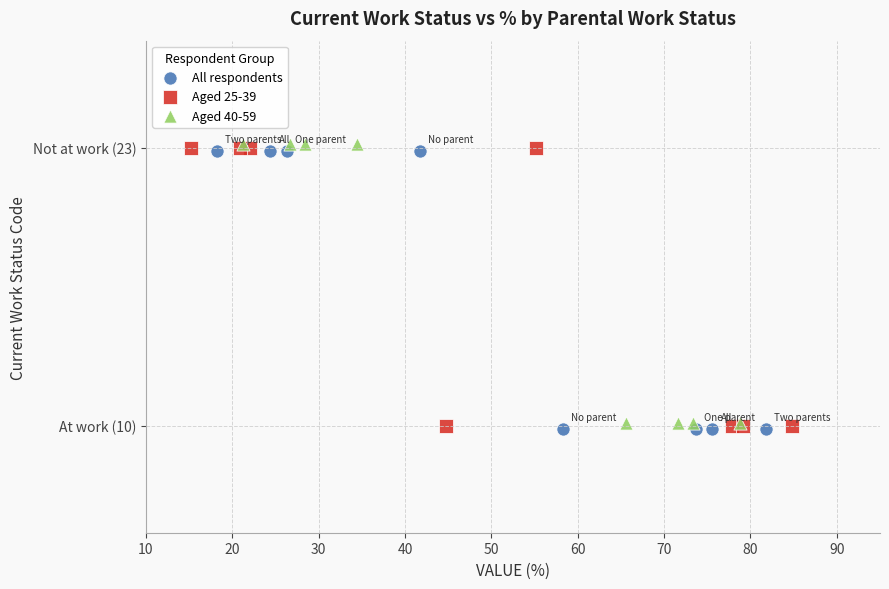

What are all the series names shown in the legend?

All respondents, Aged 25-39, Aged 40-59